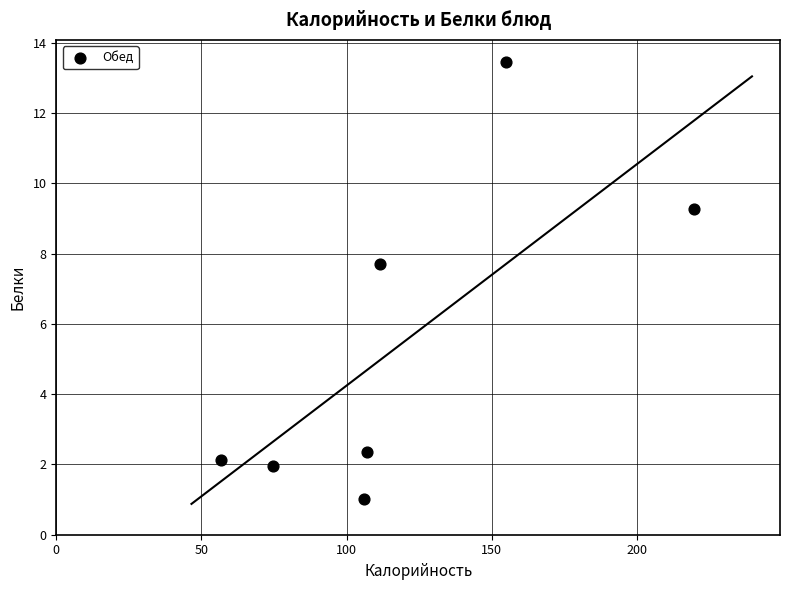

What is the range of Y values (max minus min)?

12.4